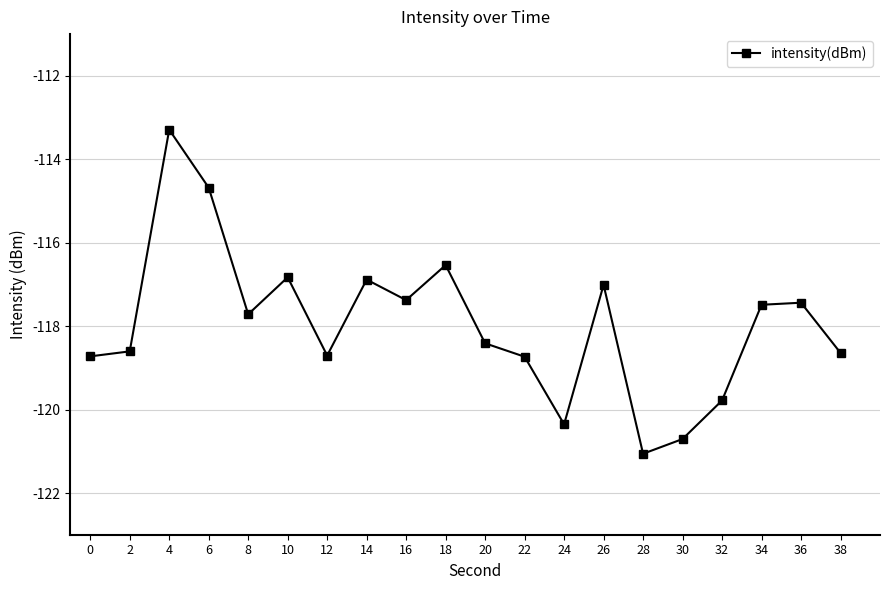

What is the smallest value displayed?

-121.1